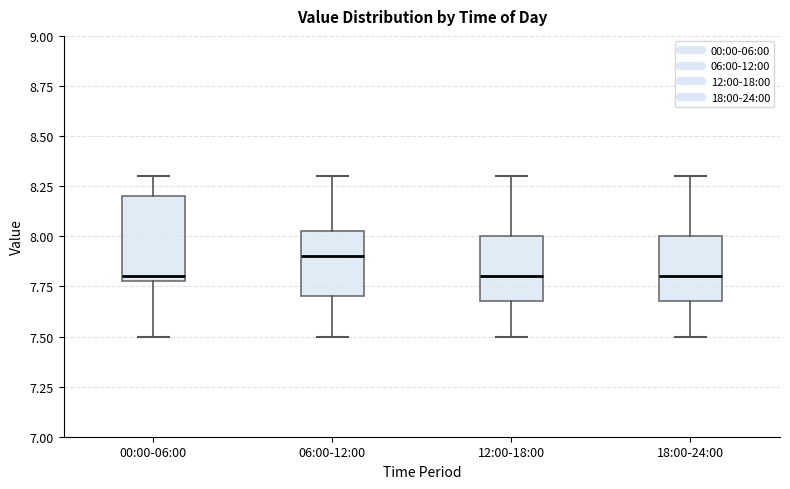

Reading left to right, transcribe this box plot: for each box, give where its median line is, the range the box spans, and where its two whiskers end, as read against the y-axis. The values are not printed on the chart, so give them approximately, as read against the axis.

00:00-06:00: median 7.80 (just above the box's lower edge), box 7.80 to 8.20, whiskers 7.50 to 8.30
06:00-12:00: median 7.90, box 7.70 to 8.05, whiskers 7.50 to 8.30
12:00-18:00: median 7.80, box 7.70 to 8.00, whiskers 7.50 to 8.30
18:00-24:00: median 7.80, box 7.70 to 8.00, whiskers 7.50 to 8.30